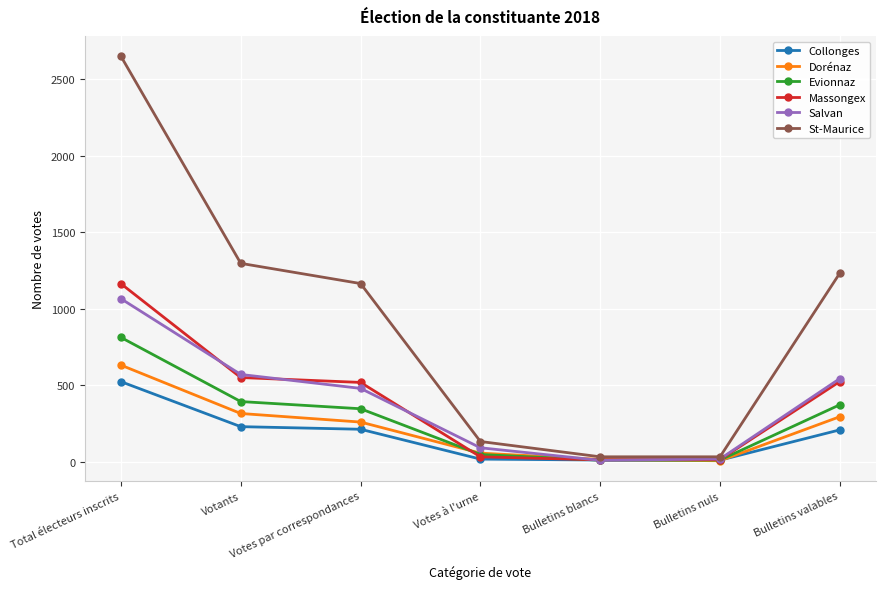

At how many categories does at least one series exceed 116?

5